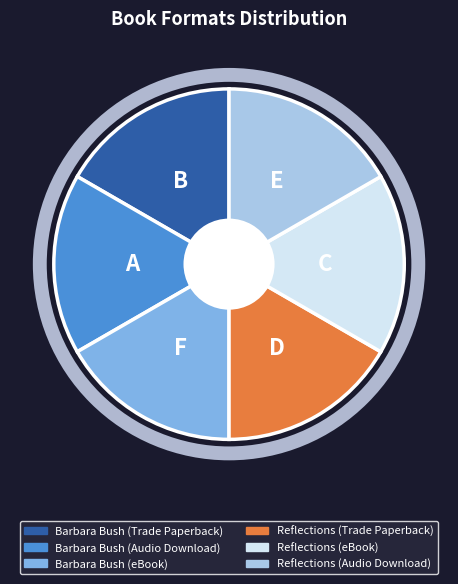

Is there a majority slice in this chart?

No